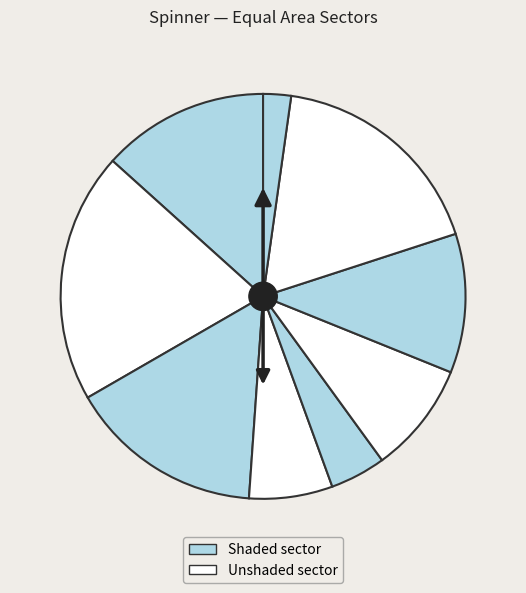

Which category has the smallest portion of the pie?

1